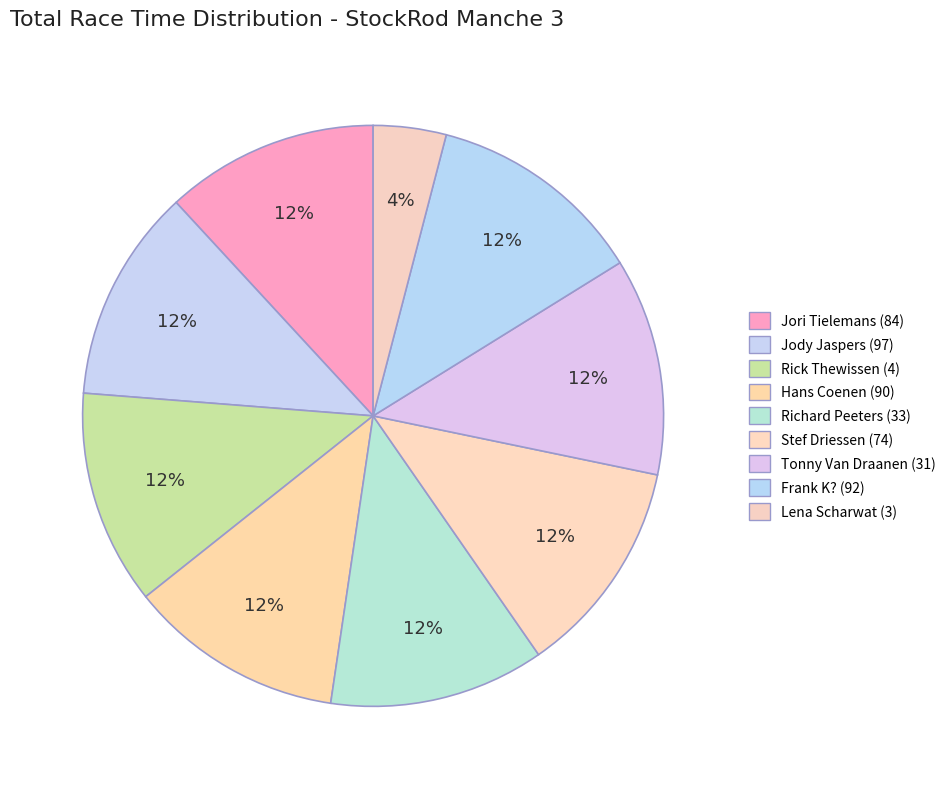

What is the smallest slice in the pie chart?

Lena Scharwat (3)